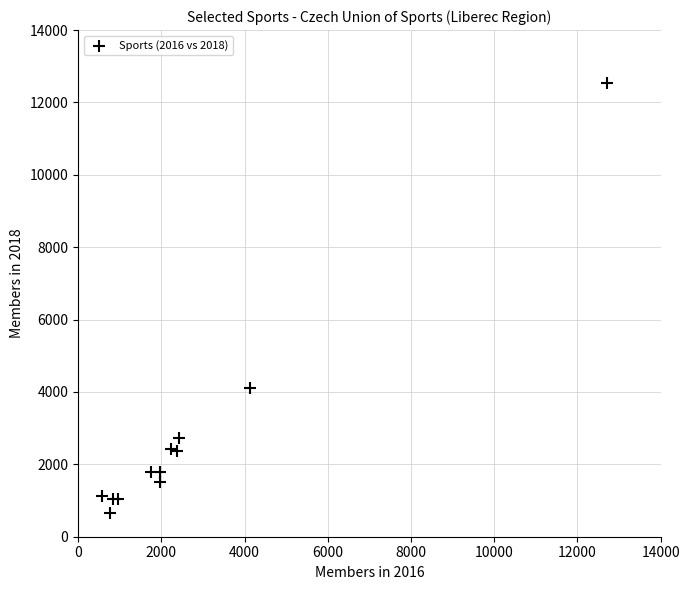

What Y value in the scatter plot is closest to 6588?

4119